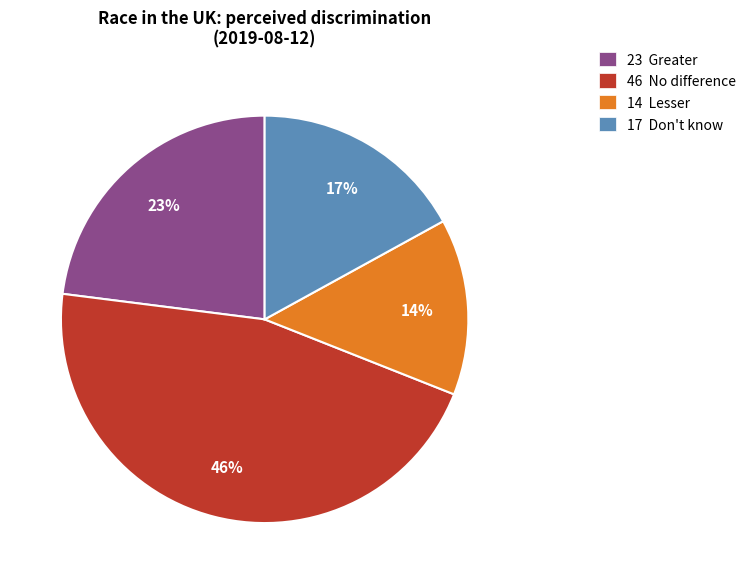

Rank the categories by value from highest to lowest.

46 No difference, 23 Greater, 17 Don't know, 14 Lesser